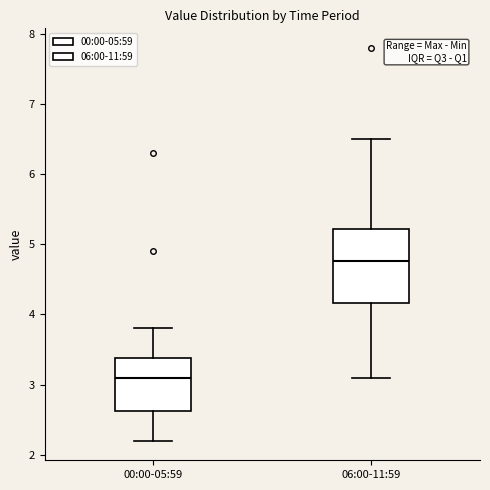

Which box's median line is the lowest?

00:00-05:59